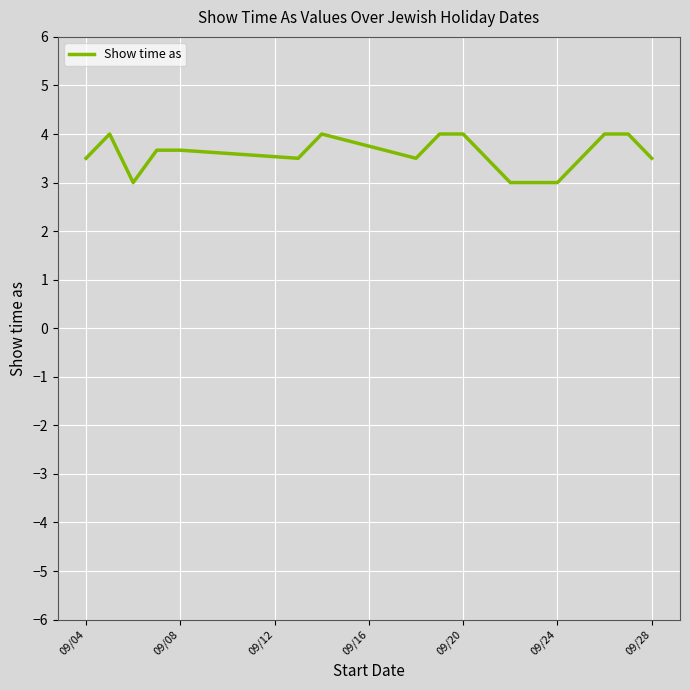

What is the difference between the maximum and minimum values?

1.0